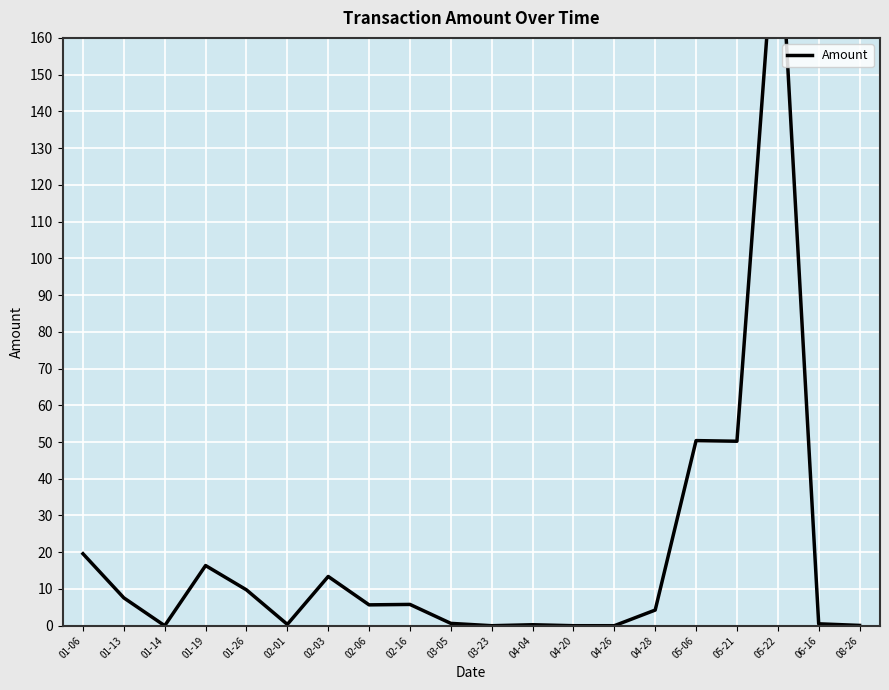

What is the label of the 11th point from the left?

03-23